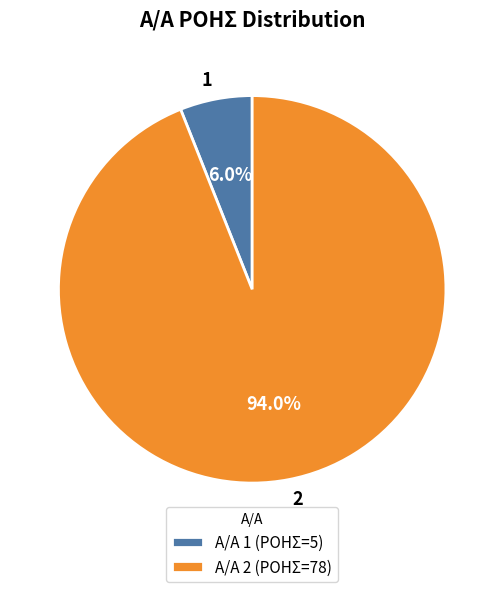

True or false: 1 accounts for 1% of the total.

False